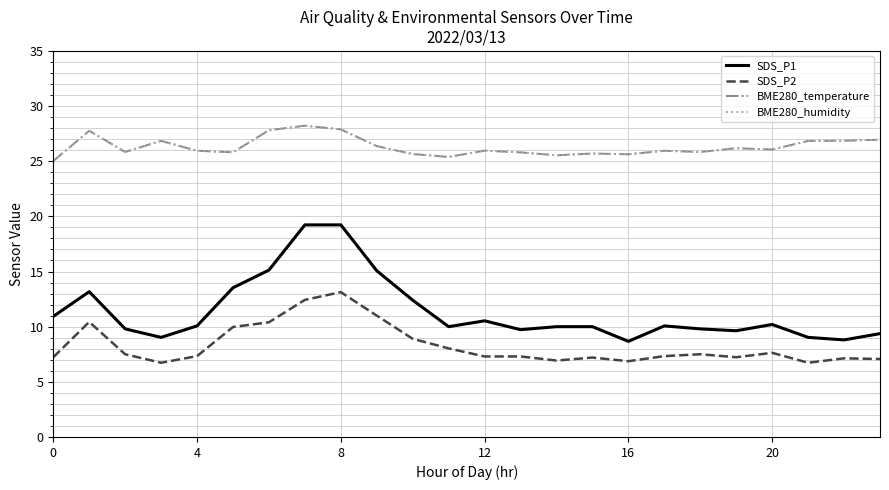

Which series has the widest spread of values?

SDS_P1